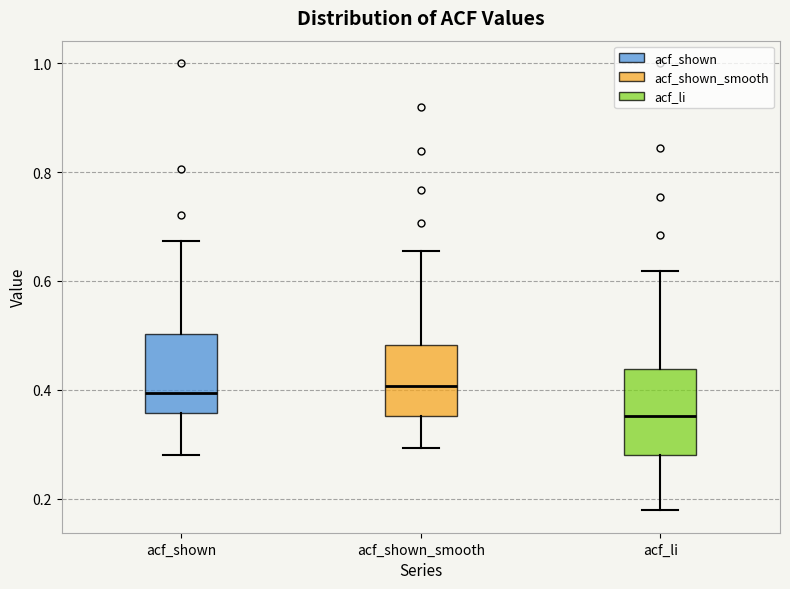

Reading left to right, read every box against the y-axis: the position of its median line, the range the box covers, and the ends of its whiskers. The values are not printed on the chart, so give them approximately, as read against the axis.

acf_shown: median 0.40, box 0.36 to 0.50, whiskers 0.28 to 0.68
acf_shown_smooth: median 0.40, box 0.36 to 0.48, whiskers 0.30 to 0.66
acf_li: median 0.36, box 0.28 to 0.44, whiskers 0.18 to 0.62